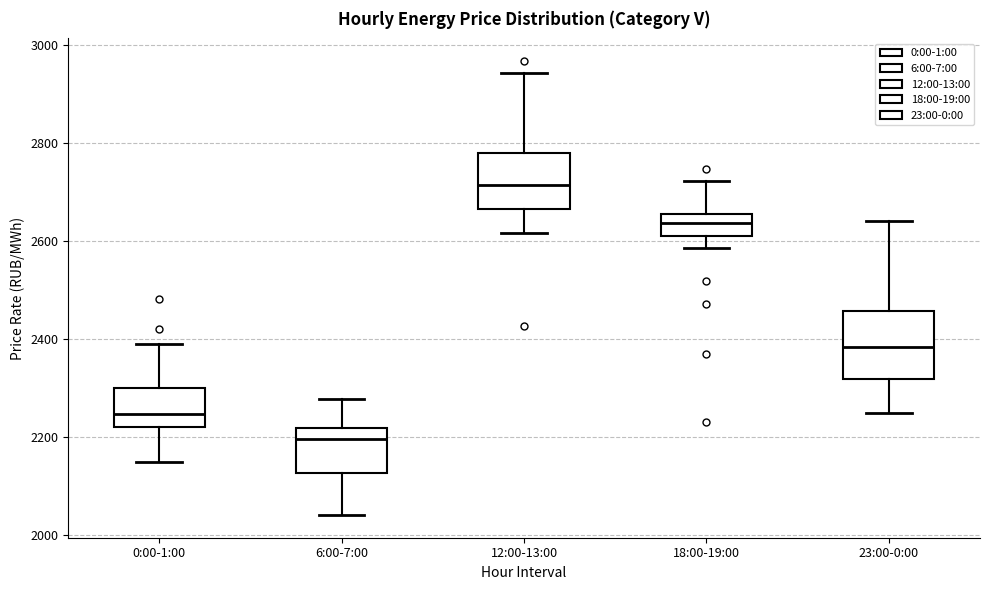

Which box has the lowest median line?

6:00-7:00